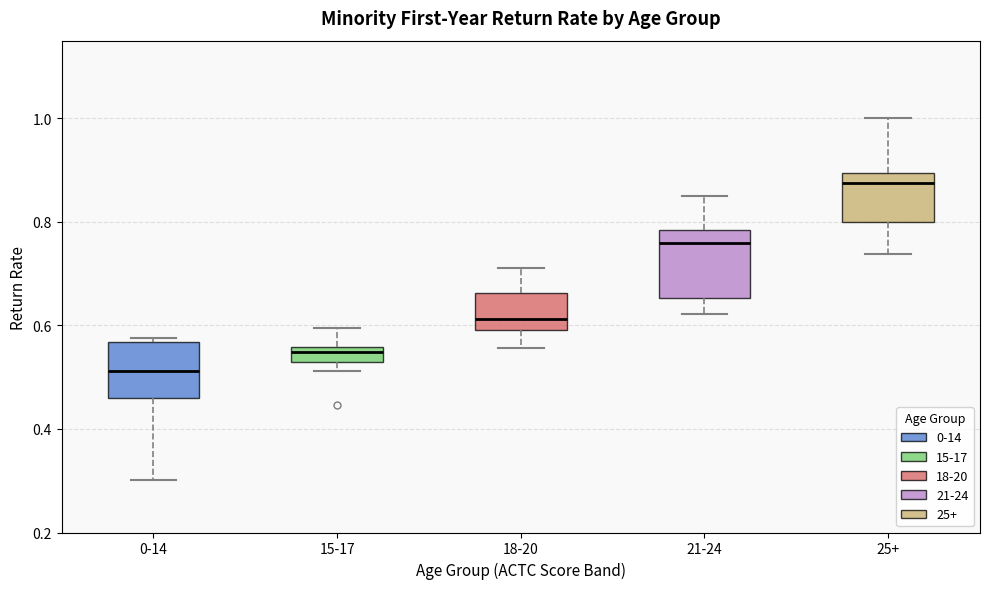

Which box's median line is the highest?

25+